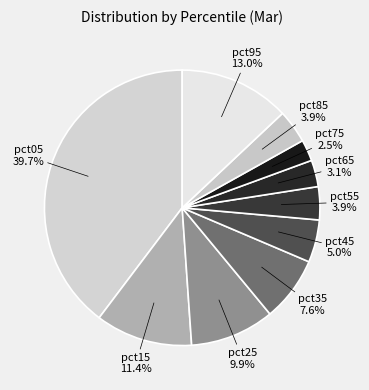

Count the number of slices in the pie.

10